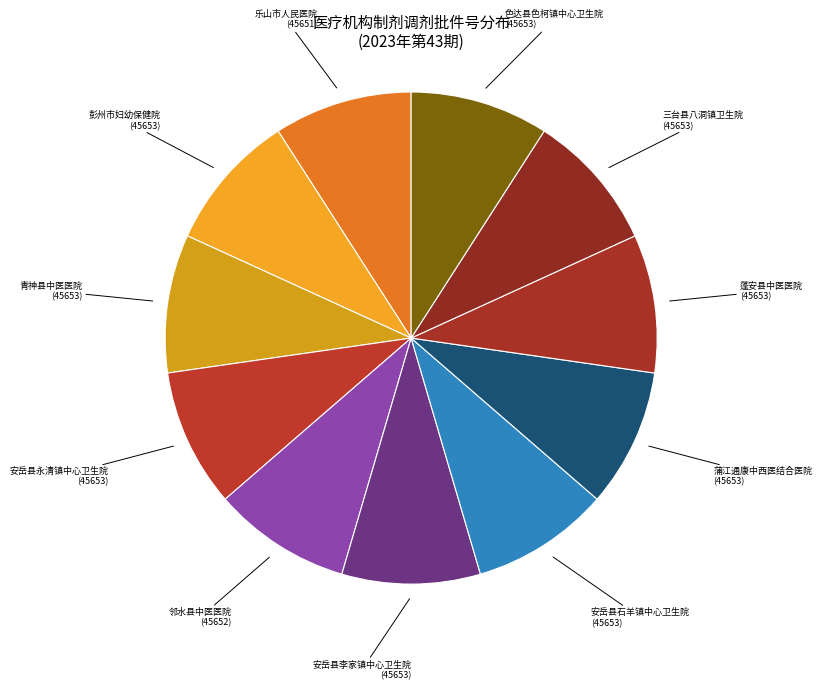

Count the number of slices in the pie.

11